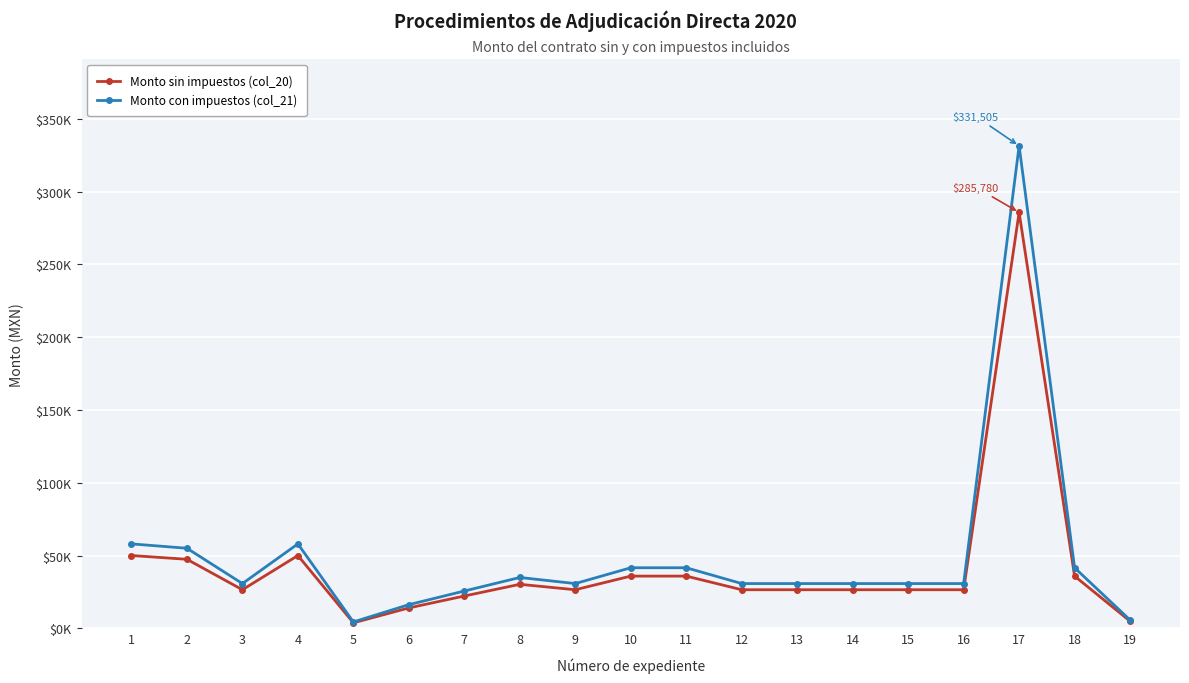

What is the sum of the Monto sin impuestos (col_20) values at 11 and 10?

71724.1